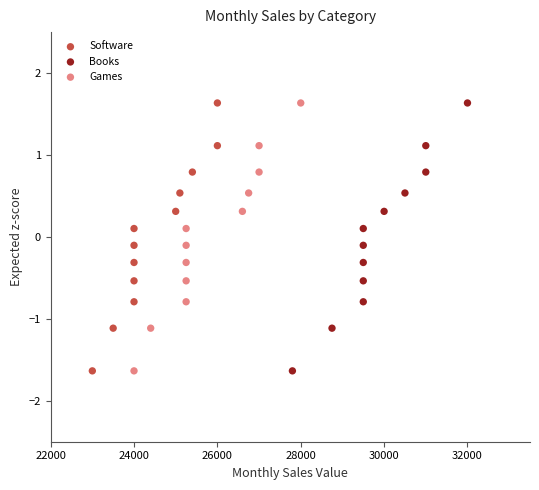

What are all the series names shown in the legend?

Software, Books, Games